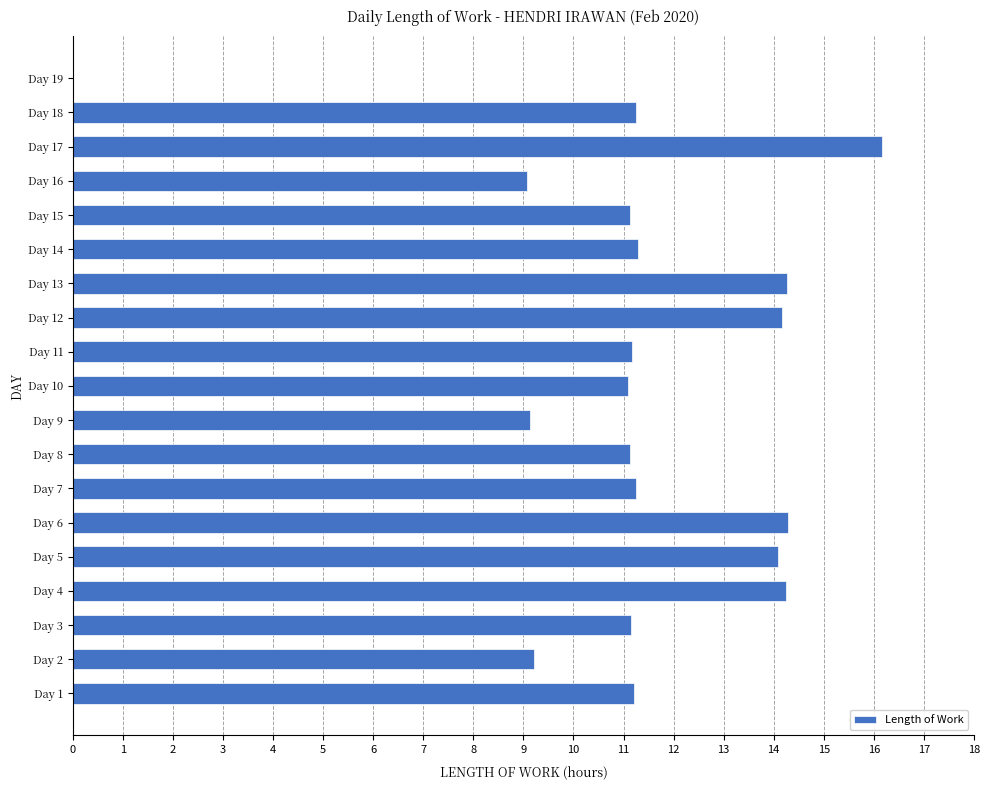

What is the change in value from Day 5 to Day 9?

-5.0